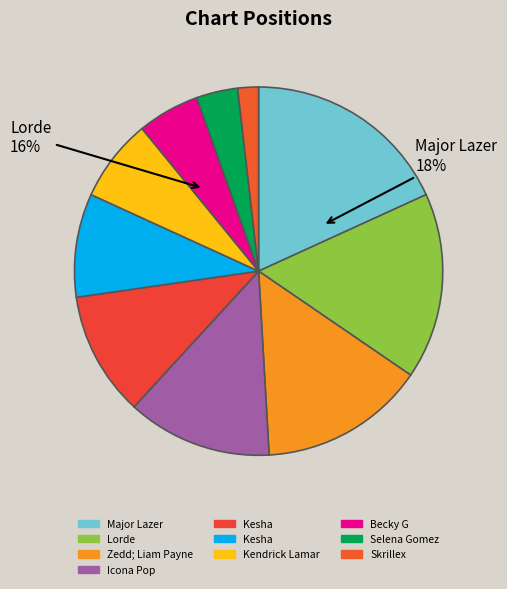

To the nearest percent, what is the difference between the Kesha and Kendrick Lamar slice percentages?

2%